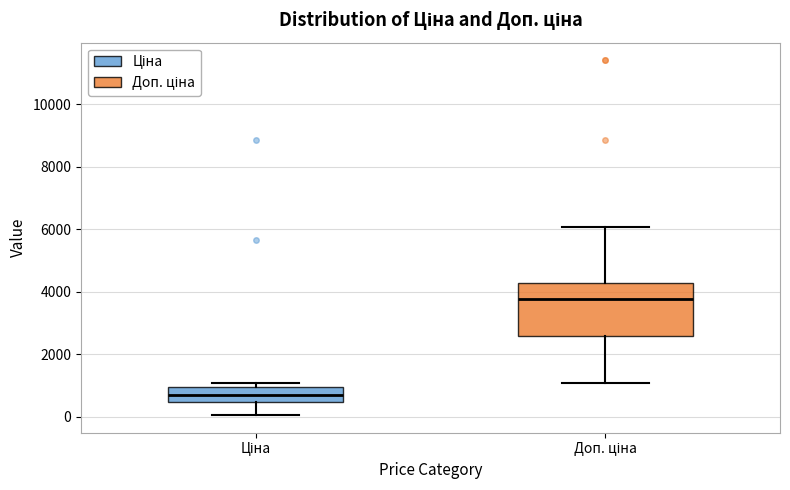

Reading left to right, read every box against the y-axis: the position of its median line, the range the box covers, and the ends of its whiskers. The values are not printed on the chart, so give them approximately, as read against the axis.

Ціна: median 600, box 400 to 1000, whiskers 0 to 1000 (just above the box's upper edge)
Доп. ціна: median 3800, box 2600 to 4200, whiskers 1000 to 6000